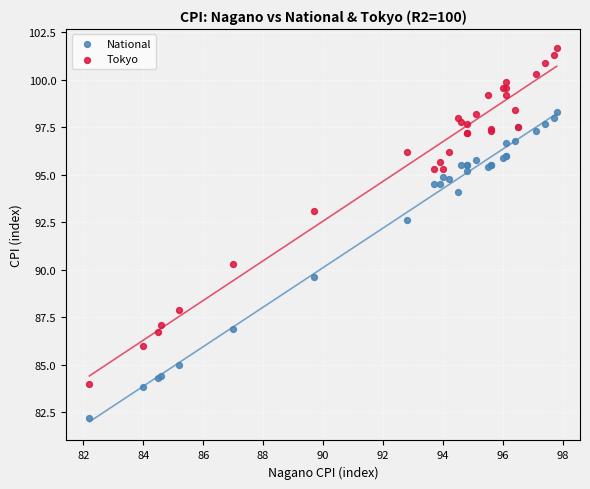

Which series contains the lowest Y value?

National